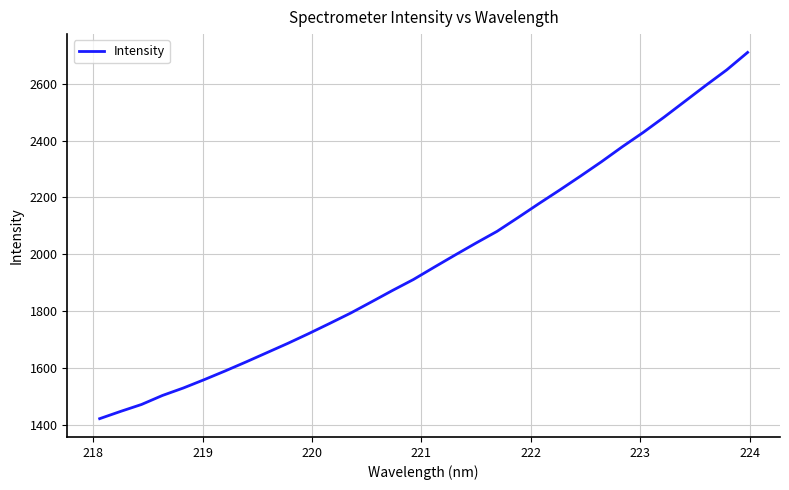

What is the difference between the maximum and minimum values?

1290.0